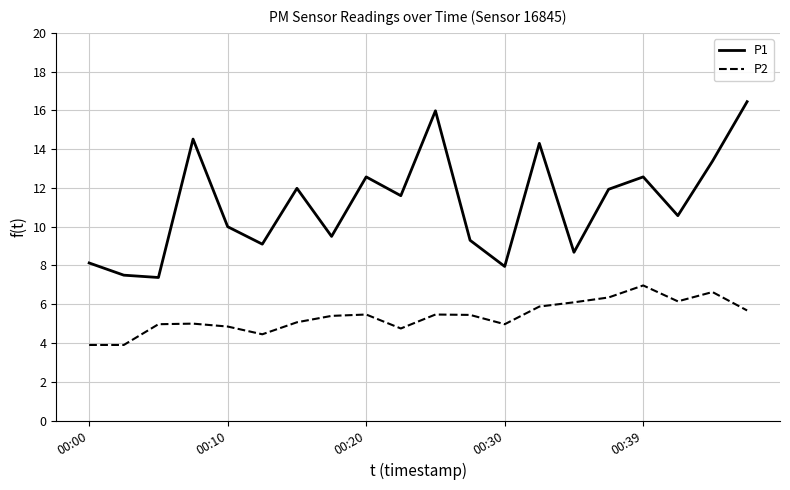

What is the difference between the maximum and minimum values in the P1 series?

9.1